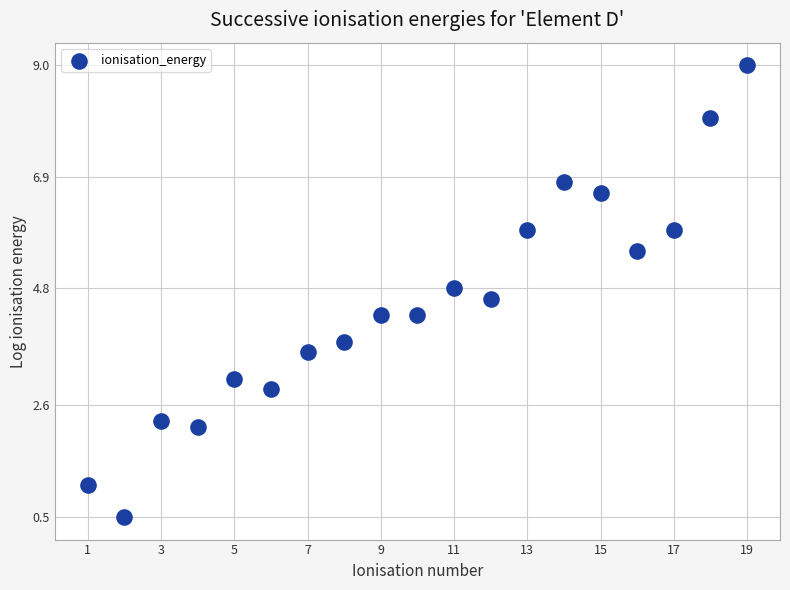

What Y value in the scatter plot is closest to 4?

3.8